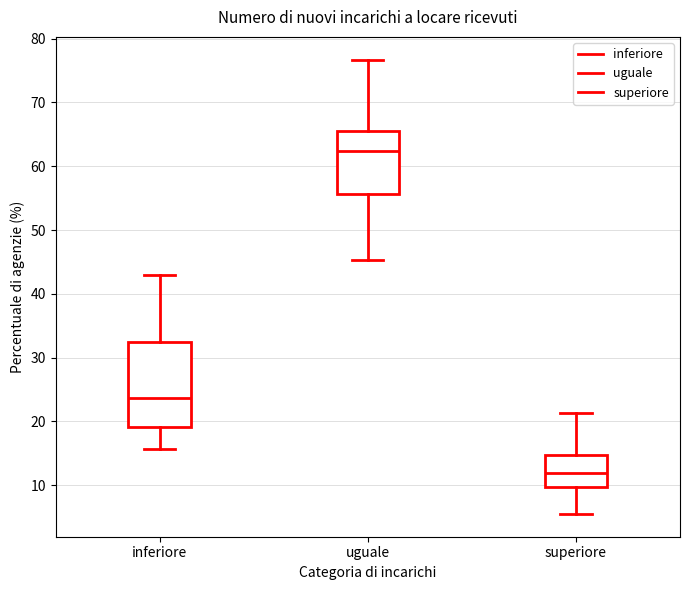

Comparing the boxes themselves (not the whiskers), which one is the tallest?

inferiore